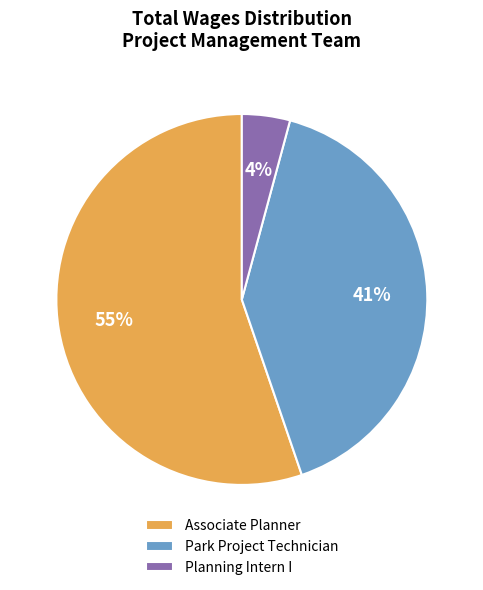

Approximately how many times larger is the value at Planning Intern I compared to Park Project Technician?

0.1